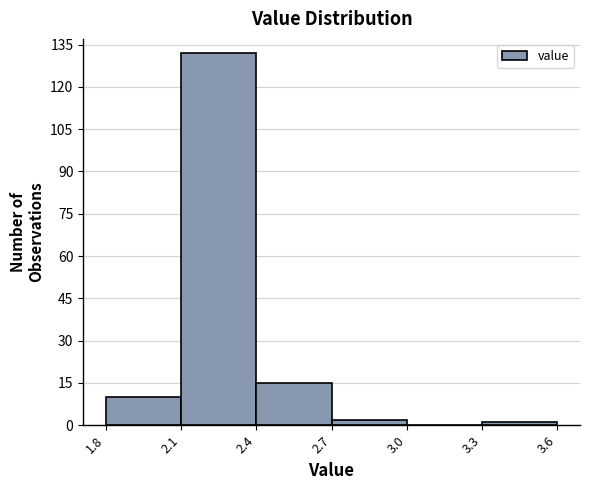

Reading left to right, list every bar in this chart as the range it spans on the x-axis followed by its height. The values are not printed on the chart, so give them approximately, as read against the axis.

1.8 to 2.1: 10
2.1 to 2.4: 132
2.4 to 2.7: 16
2.7 to 3.0: 2
3.0 to 3.3: 0
3.3 to 3.6: under 2